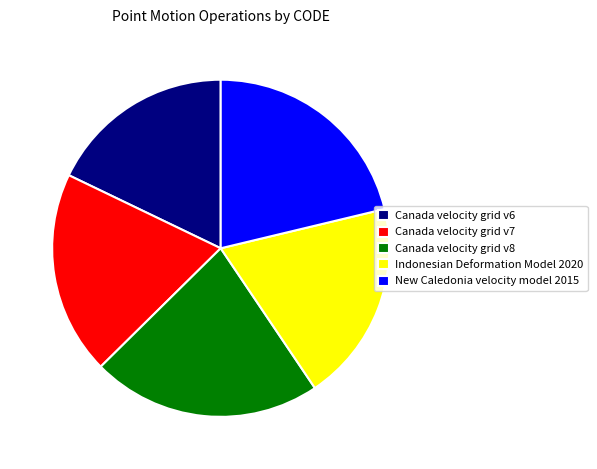

What is the smallest slice in the pie chart?

Canada velocity grid v6